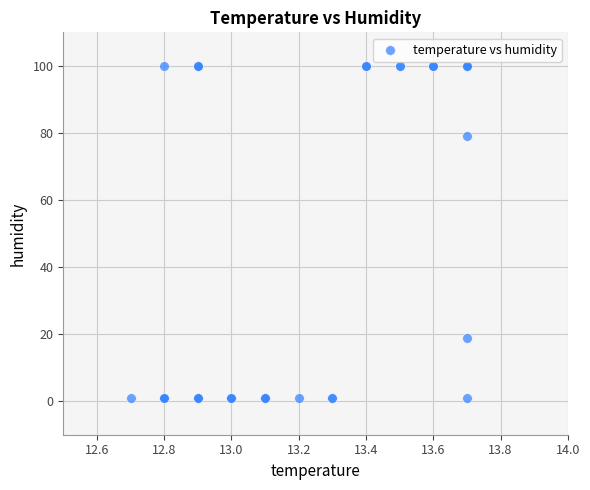

What Y value in the scatter plot is closest to 50?

79.2